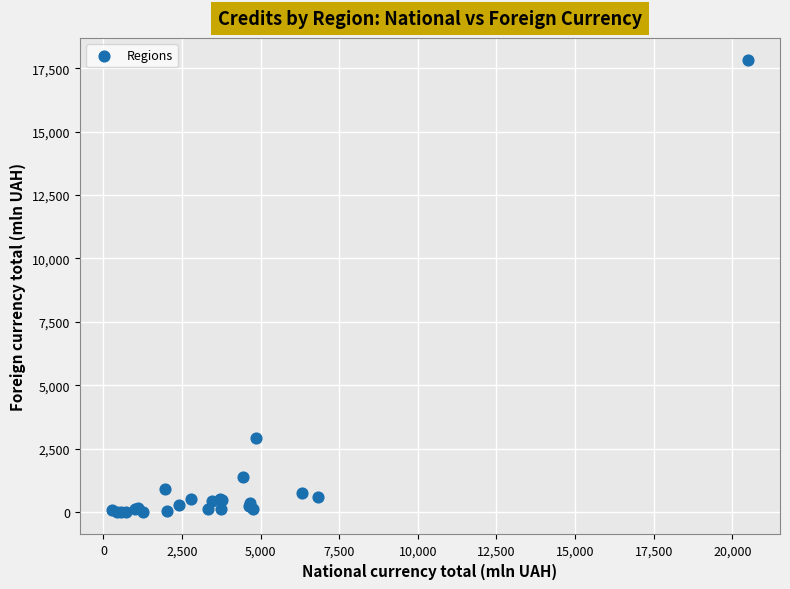

What Y value in the scatter plot is closest to 8905?

2911.7